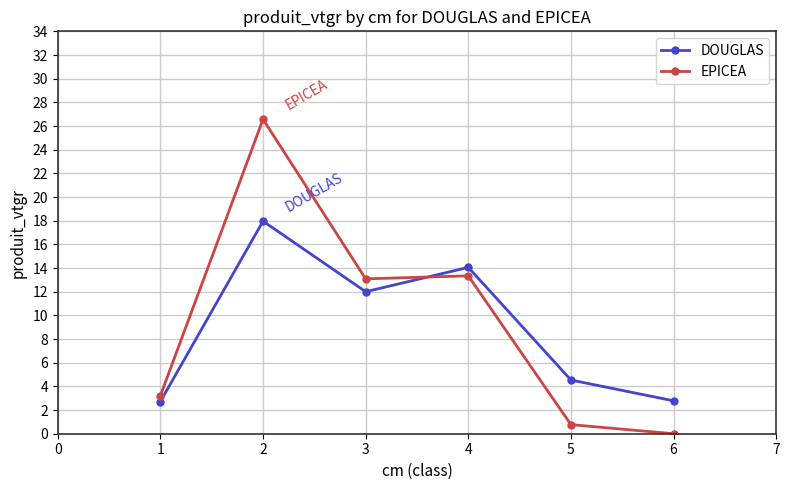

How many intersections are there between EPICEA and DOUGLAS?

1